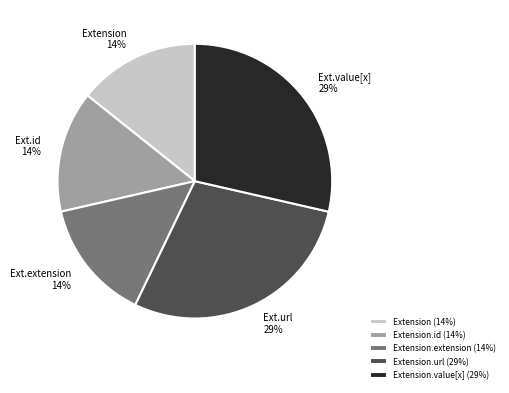

To the nearest percent, what is the combined percentage of Extension.url (29%) and Extension (14%)?

43%